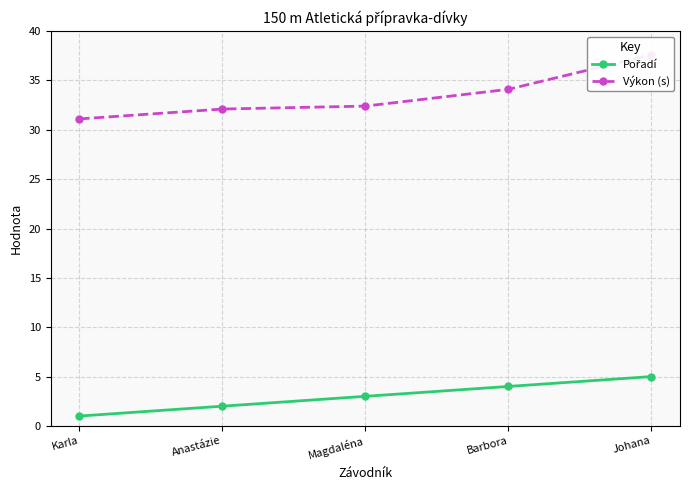

What position from the left is Anastázie?

2